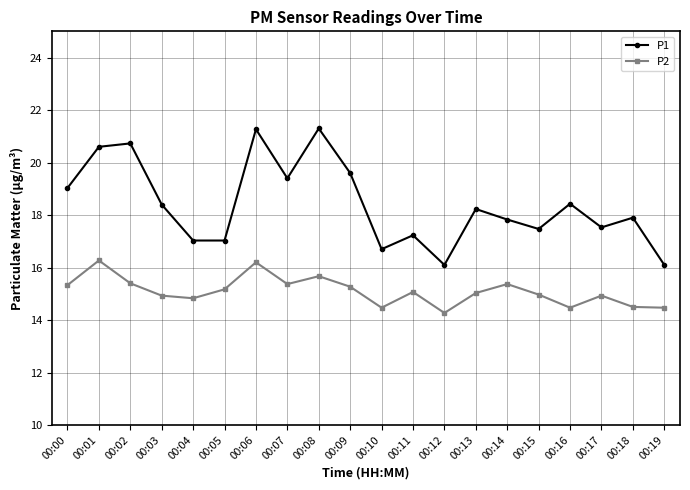

Which series has the largest total across all categories?

P1